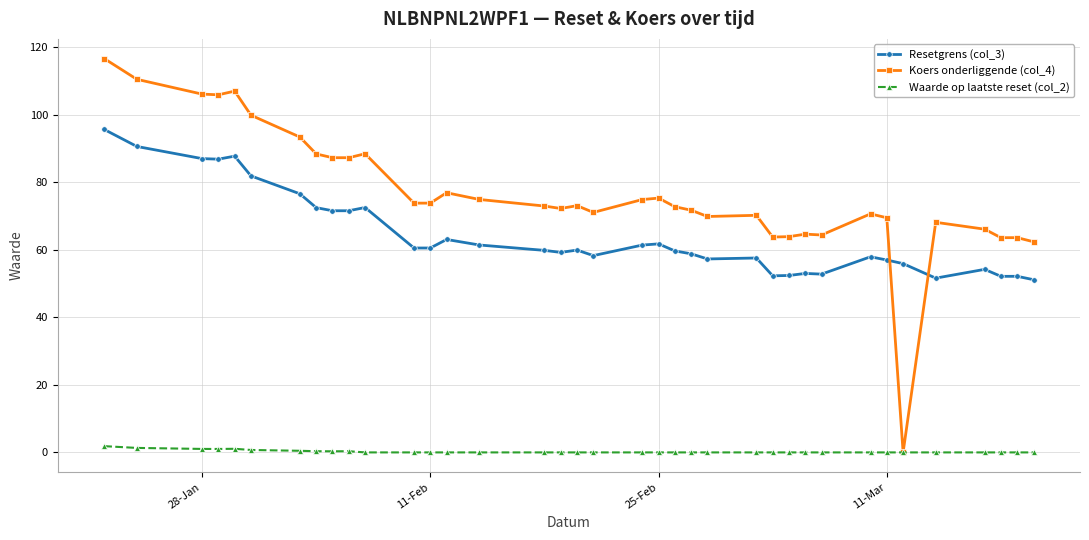

Is this an area chart (filled region under the line)?

No